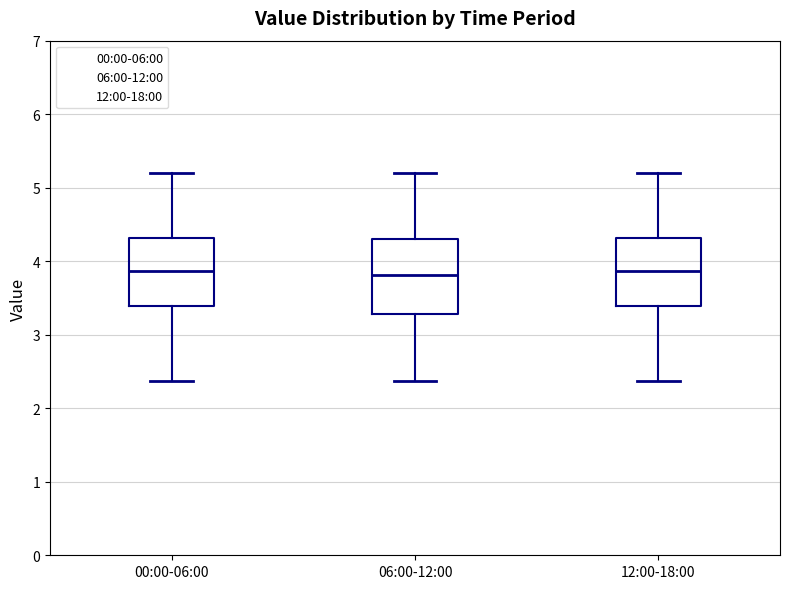

Where does the lower whisker of the box for 12:00-18:00 end on the y-axis? The values are not printed on the chart, so give them approximately, as read against the axis.

2.4